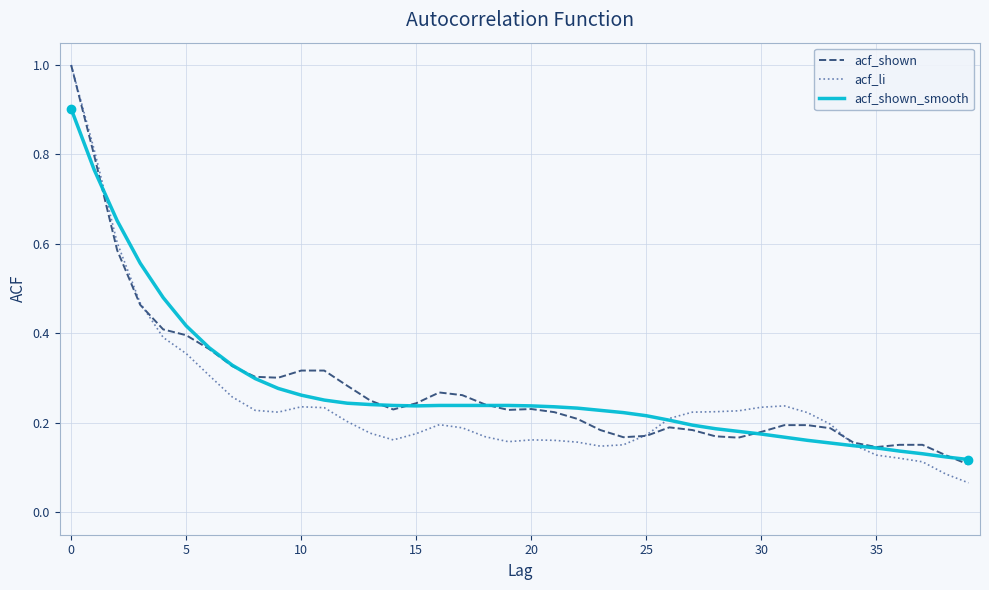

Which series ends up on top after the final intersection of acf_shown_smooth and acf_li?

acf_shown_smooth